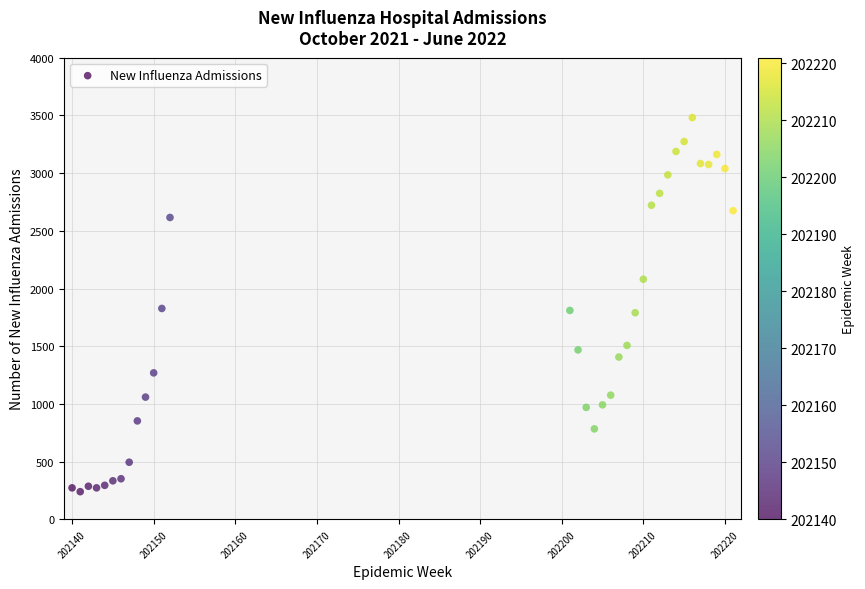

What is the range of Y values (max minus min)?

3240